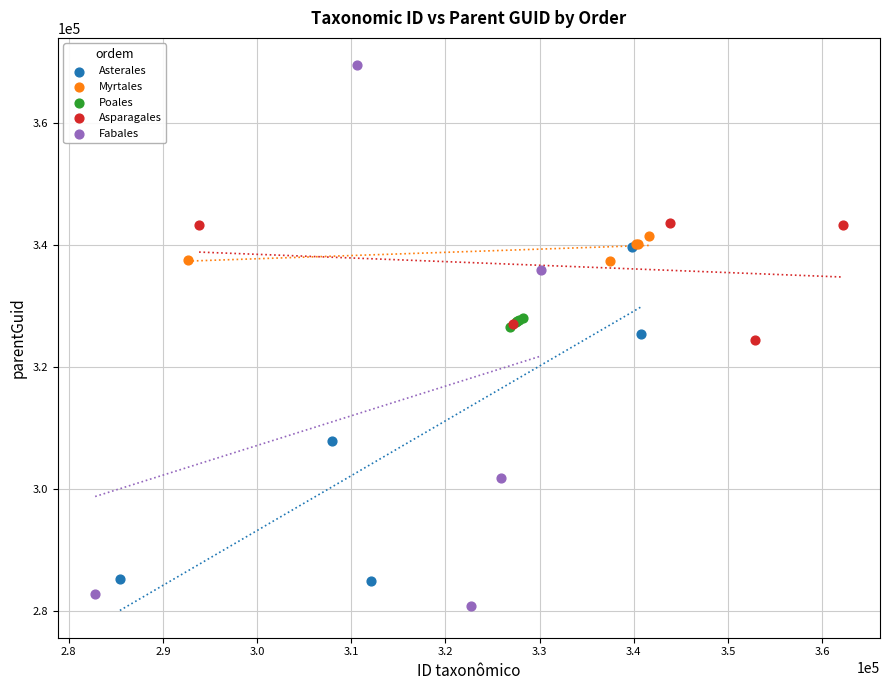

Which series has the widest spread of Y values?

Fabales